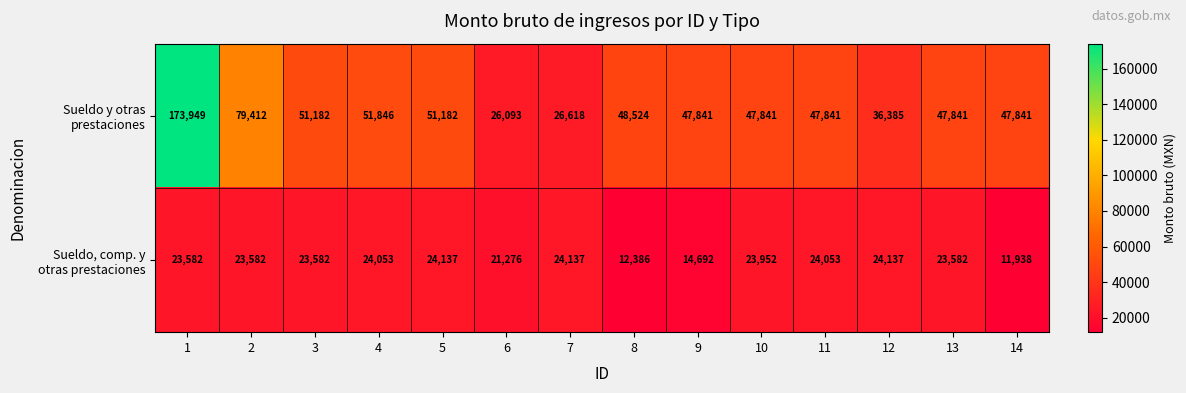

What is the greatest value displayed?

173949